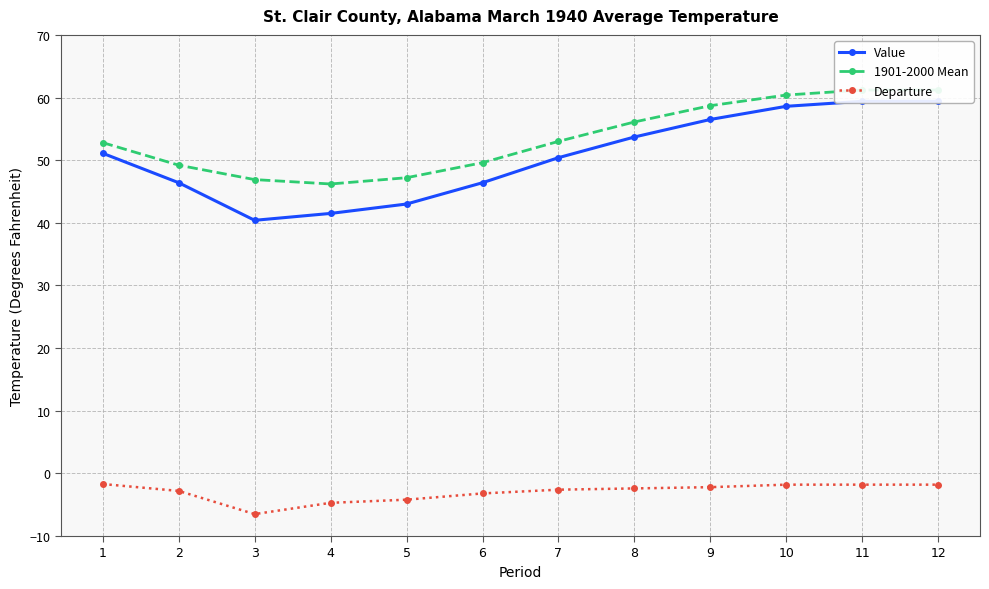

What is the highest value of the Departure series?

-1.7